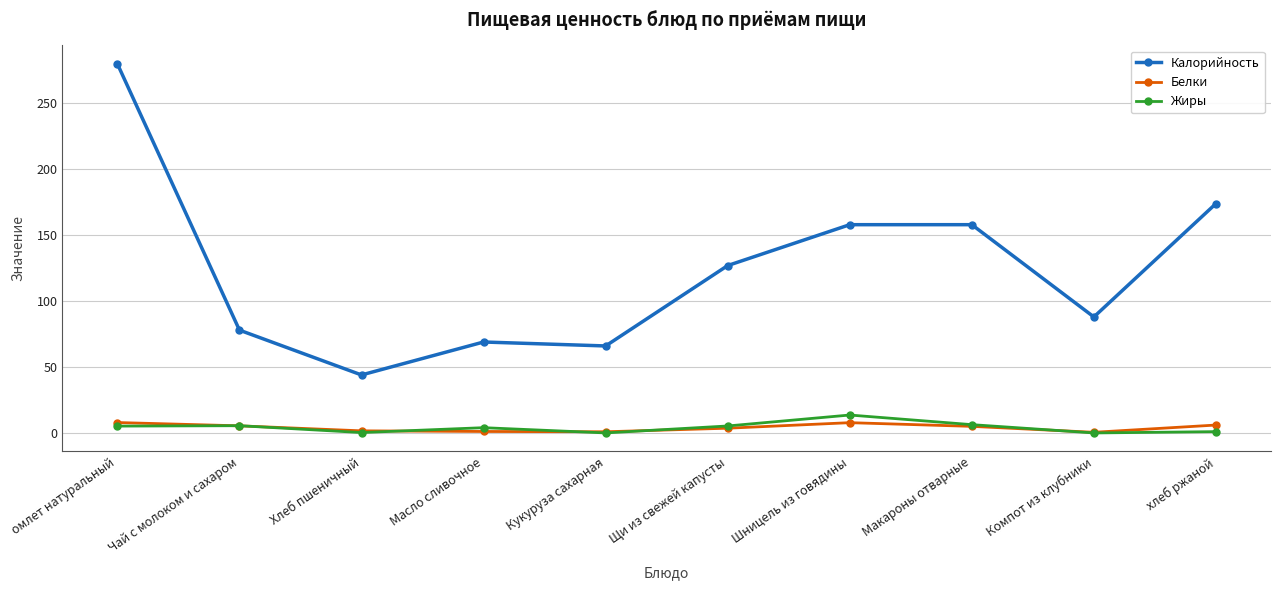

What is the label of the 3rd point from the right?

Макароны отварные